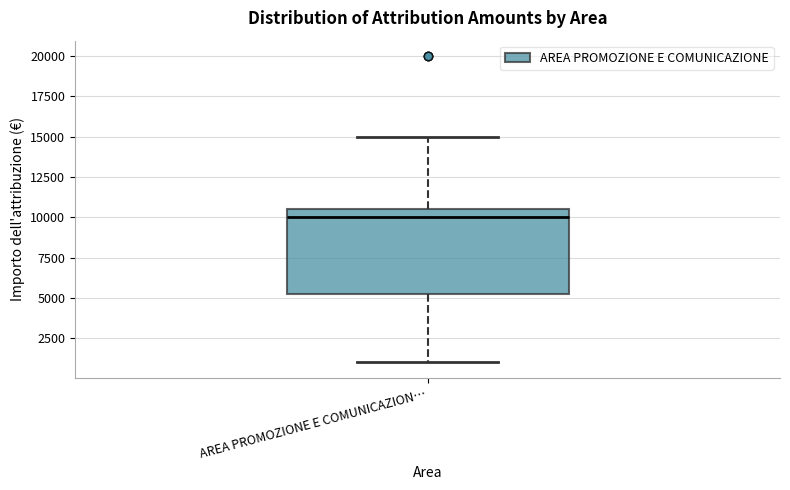

Read this box plot against the y-axis: the position of the median line, the range covered by the box, and the ends of both whiskers. The values are not printed on the chart, so give them approximately, as read against the axis.

median 10000, box 5500 to 10500, whiskers 1000 to 15000